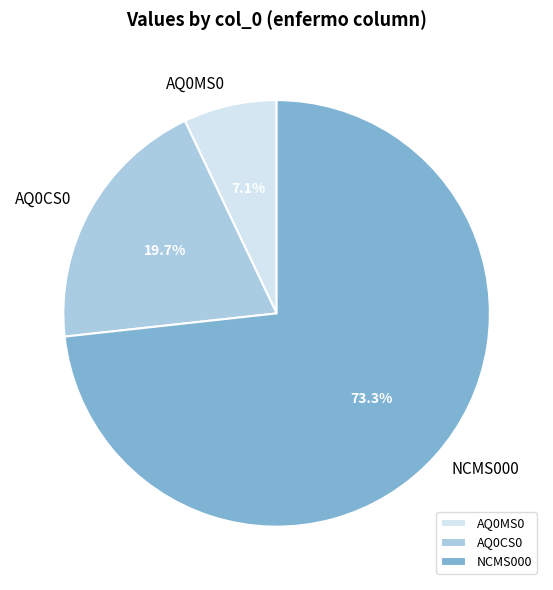

Does AQ0CS0 represent more than half of the total?

No